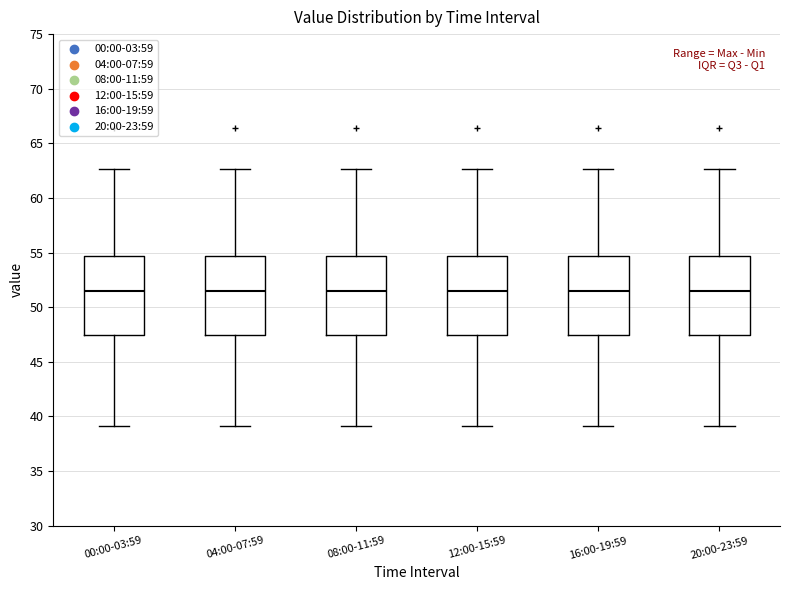

Where does the upper whisker of the box for 04:00-07:59 end on the y-axis? The values are not printed on the chart, so give them approximately, as read against the axis.

62.5